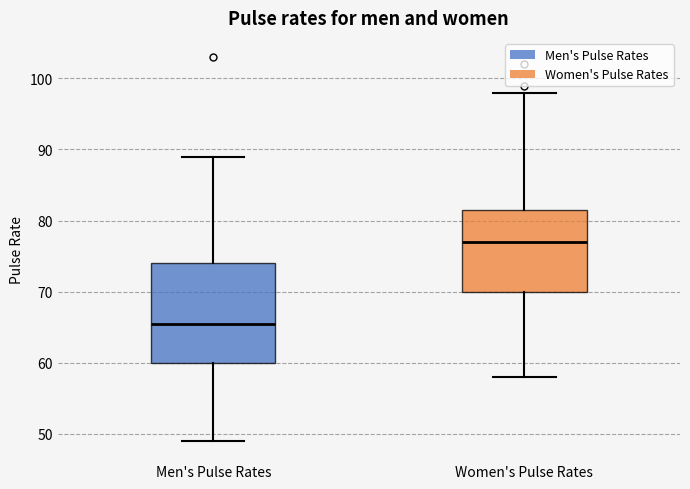

Reading left to right, read every box against the y-axis: the position of its median line, the range the box covers, and the ends of its whiskers. The values are not printed on the chart, so give them approximately, as read against the axis.

Men's Pulse Rates: median 66, box 60 to 74, whiskers 49 to 89
Women's Pulse Rates: median 77, box 70 to 82, whiskers 58 to 98